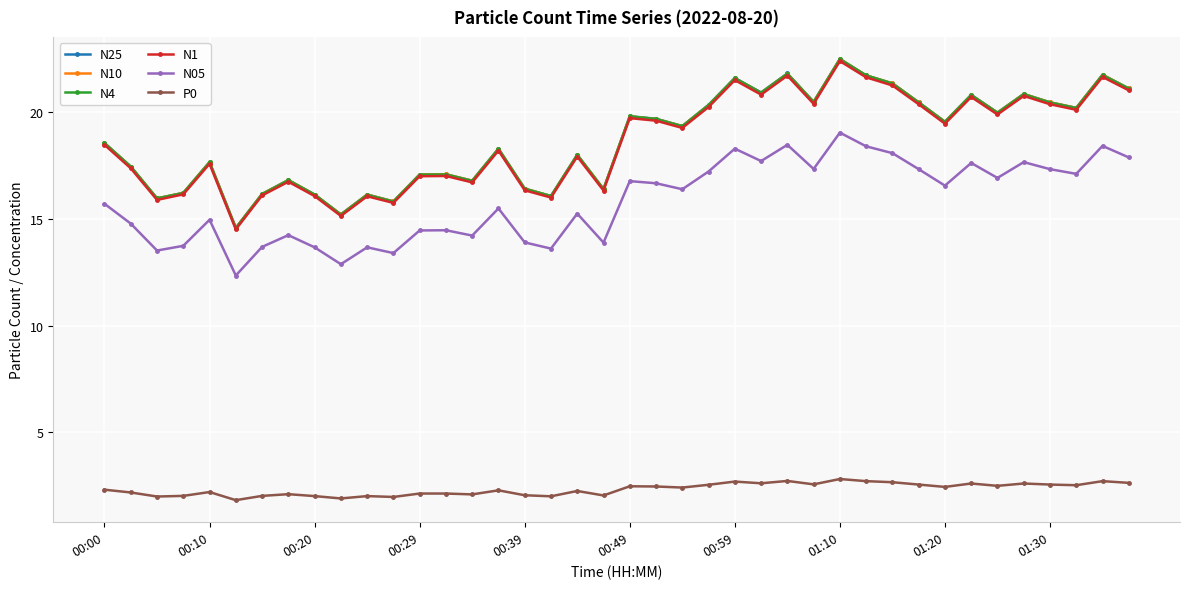

In N4, how many points are lower than both neighbors (excluding endpoints)?

13